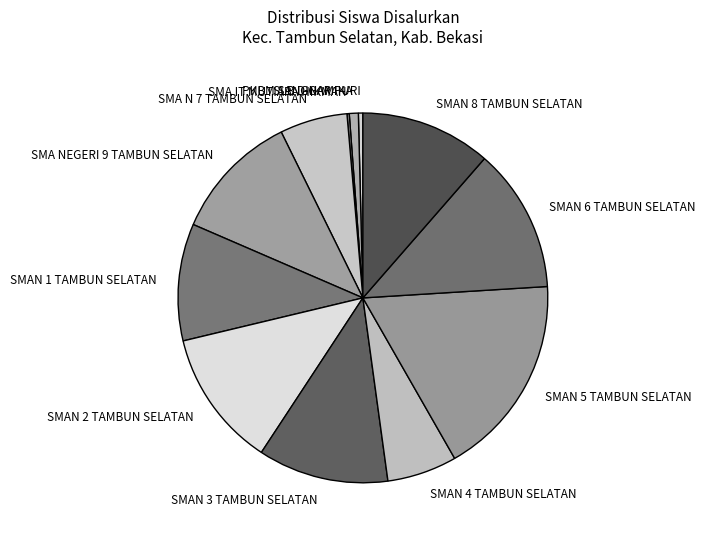

The SMAN 2 TAMBUN SELATAN slice represents 19% of the pie. True or false?

False